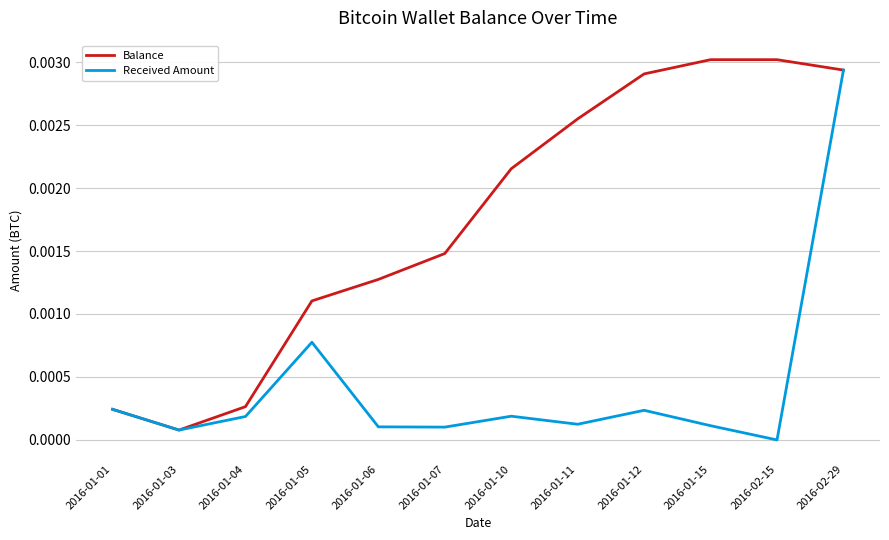

Does the chart have visible grid lines?

Yes